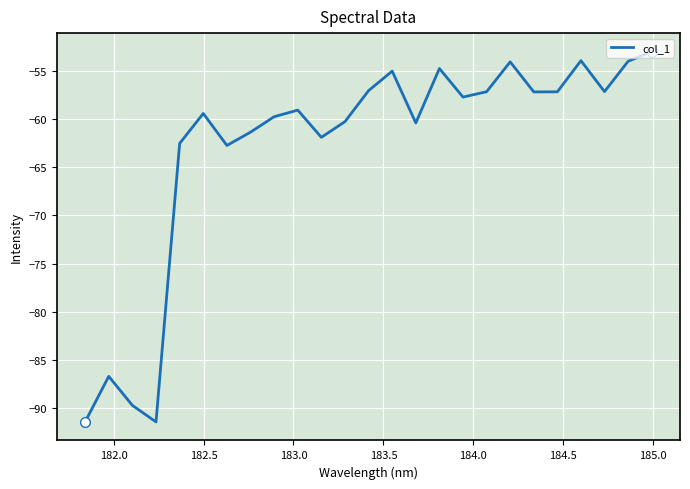

How many distinct data groups are displayed?

1